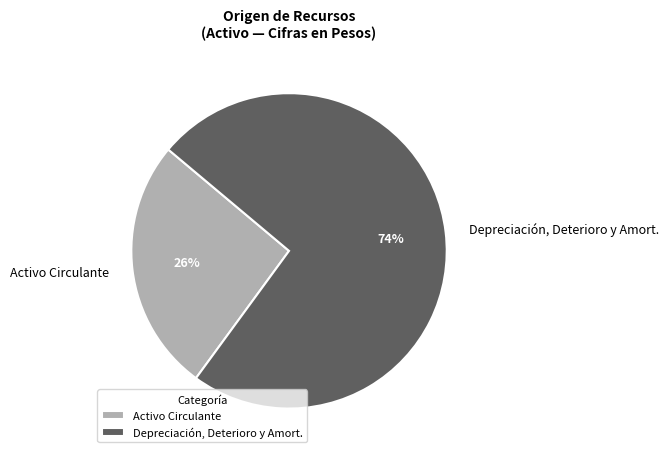

What is the ratio of the value at Activo Circulante to the value at Depreciación, Deterioro y Amort.?

0.4